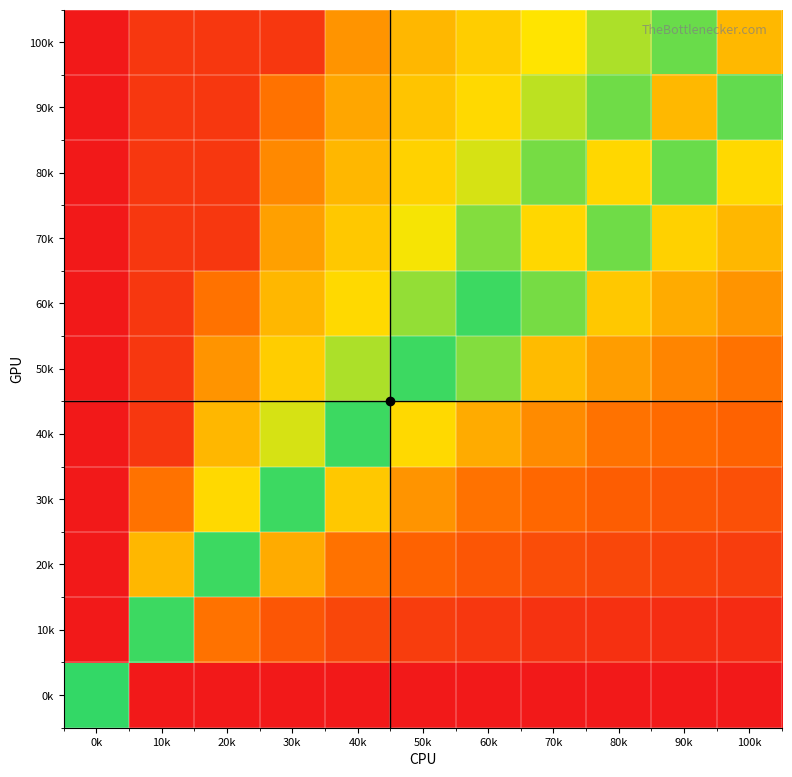

Reading left to right, what are all the values shown in this chart?

0k: 0k=0.7	10k=0.1	20k=0.1	30k=0.1	40k=0.1	50k=0.1	60k=0.1	70k=0.1	80k=0.1	90k=0.1	100k=0.1
10k: 0k=0.1	10k=0.7	20k=0.3	30k=0.2	40k=0.2	50k=0.2	60k=0.2	70k=0.1	80k=0.1	90k=0.1	100k=0.1
20k: 0k=0.1	10k=0.4	20k=0.7	30k=0.4	40k=0.3	50k=0.2	60k=0.2	70k=0.2	80k=0.2	90k=0.2	100k=0.2
30k: 0k=0.1	10k=0.3	20k=0.5	30k=0.7	40k=0.5	50k=0.3	60k=0.3	70k=0.2	80k=0.2	90k=0.2	100k=0.2
40k: 0k=0.1	10k=0.2	20k=0.4	30k=0.6	40k=0.7	50k=0.5	60k=0.4	70k=0.3	80k=0.3	90k=0.3	100k=0.2
50k: 0k=0.1	10k=0.2	20k=0.3	30k=0.5	40k=0.6	50k=0.7	60k=0.6	70k=0.4	80k=0.4	90k=0.3	100k=0.3
60k: 0k=0.1	10k=0.2	20k=0.3	30k=0.4	40k=0.5	50k=0.6	60k=0.7	70k=0.6	80k=0.5	90k=0.4	100k=0.3
70k: 0k=0.1	10k=0.2	20k=0.2	30k=0.4	40k=0.5	50k=0.5	60k=0.6	70k=0.5	80k=0.6	90k=0.5	100k=0.4
80k: 0k=0.1	10k=0.2	20k=0.2	30k=0.3	40k=0.4	50k=0.5	60k=0.6	70k=0.6	80k=0.5	90k=0.6	100k=0.5
90k: 0k=0.1	10k=0.2	20k=0.2	30k=0.3	40k=0.4	50k=0.5	60k=0.5	70k=0.6	80k=0.6	90k=0.4	100k=0.6
100k: 0k=0.1	10k=0.2	20k=0.2	30k=0.2	40k=0.3	50k=0.4	60k=0.5	70k=0.5	80k=0.6	90k=0.6	100k=0.4